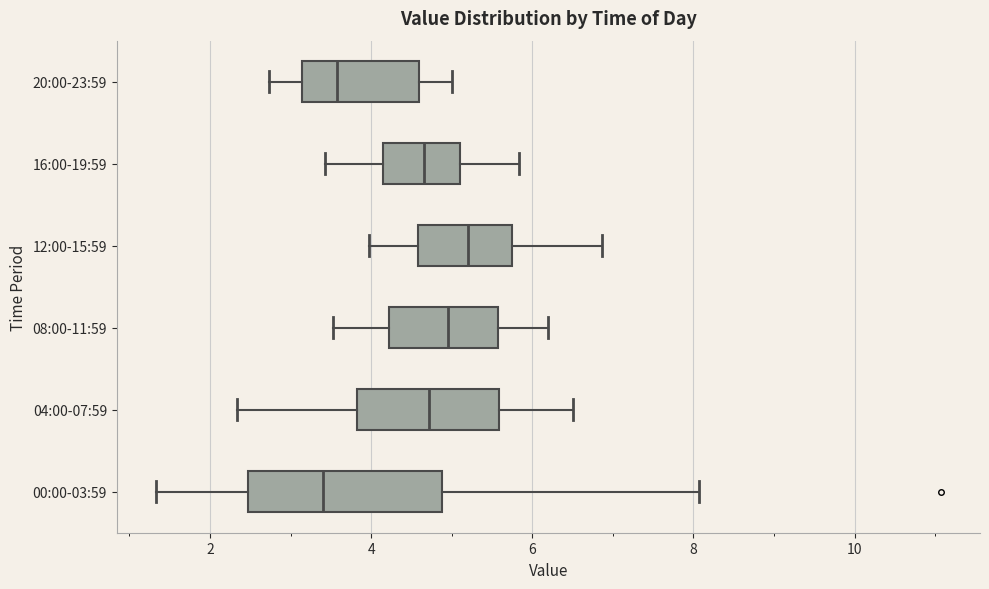

Reading bottom to top, transcribe this box plot: for each box, give where its median line is, the range the box spans, and where its two whiskers end, as read against the x-axis. The values are not printed on the chart, so give them approximately, as read against the axis.

00:00-03:59: median 3.4, box 2.4 to 4.8, whiskers 1.4 to 8.0
04:00-07:59: median 4.8, box 3.8 to 5.6, whiskers 2.4 to 6.6
08:00-11:59: median 5.0, box 4.2 to 5.6, whiskers 3.6 to 6.2
12:00-15:59: median 5.2, box 4.6 to 5.8, whiskers 4.0 to 6.8
16:00-19:59: median 4.6, box 4.2 to 5.2, whiskers 3.4 to 5.8
20:00-23:59: median 3.6, box 3.2 to 4.6, whiskers 2.8 to 5.0